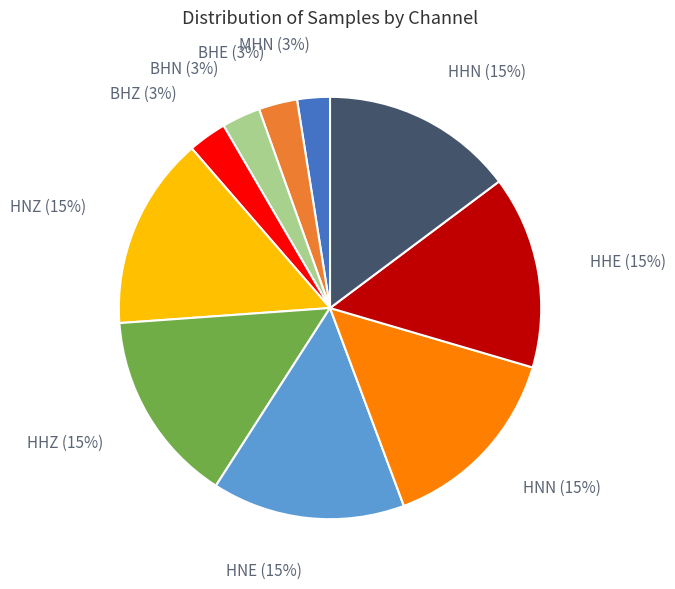

Is there a majority slice in this chart?

No